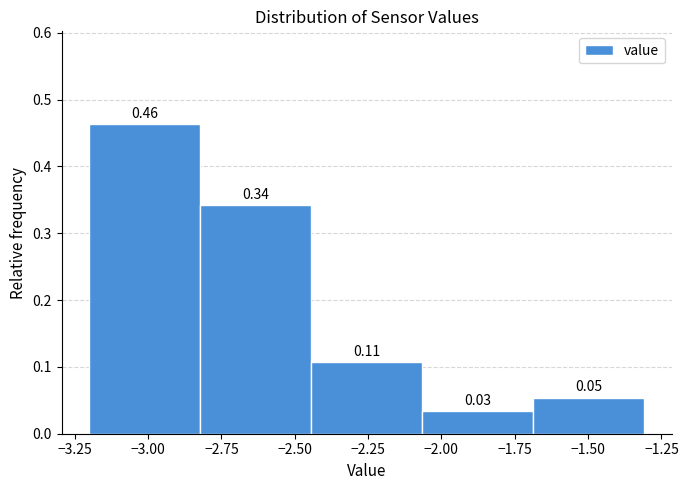

Which range on the x-axis has the tallest bar?

-3.20 to -2.80